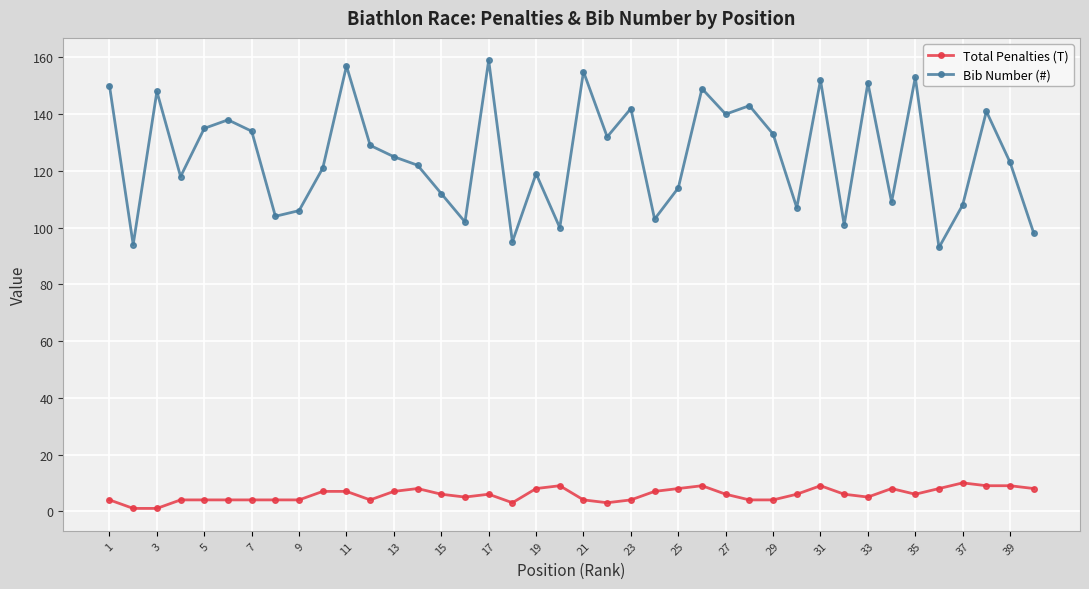

True or false: Total Penalties (T) has more than 1 interior local peaks.

True